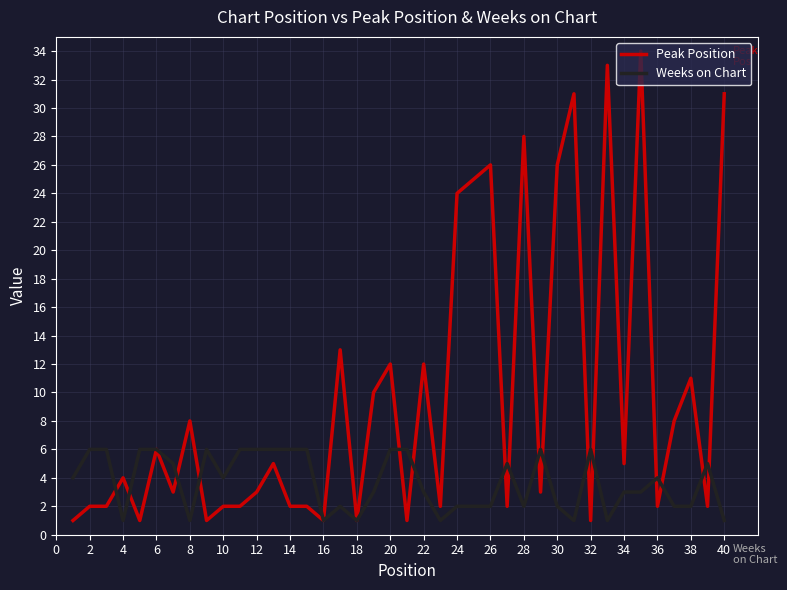

What is the greatest value displayed?

34